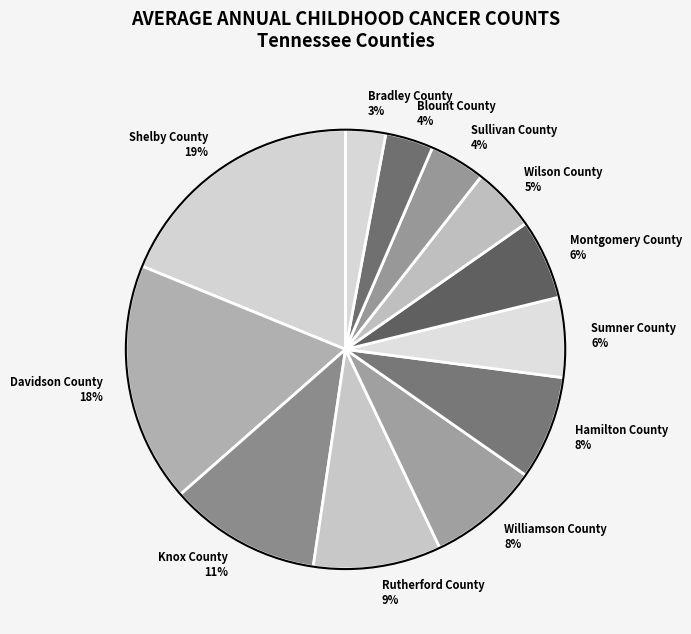

True or false: Sullivan County accounts for 17% of the total.

False